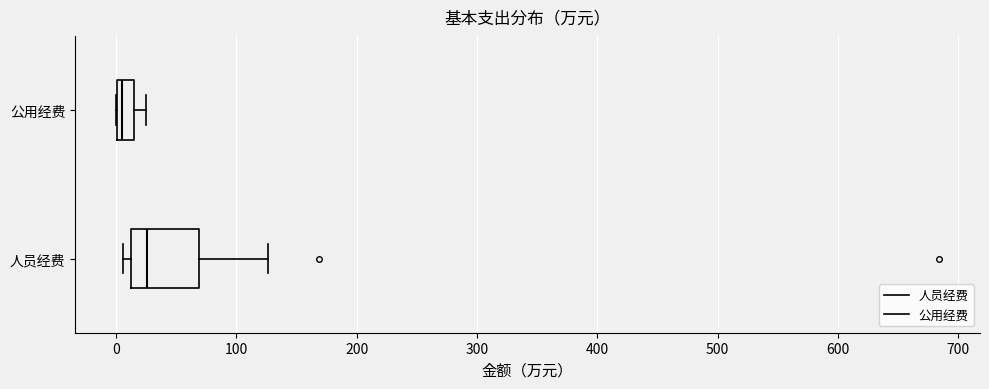

Which box has the furthest to the left median line?

公用经费